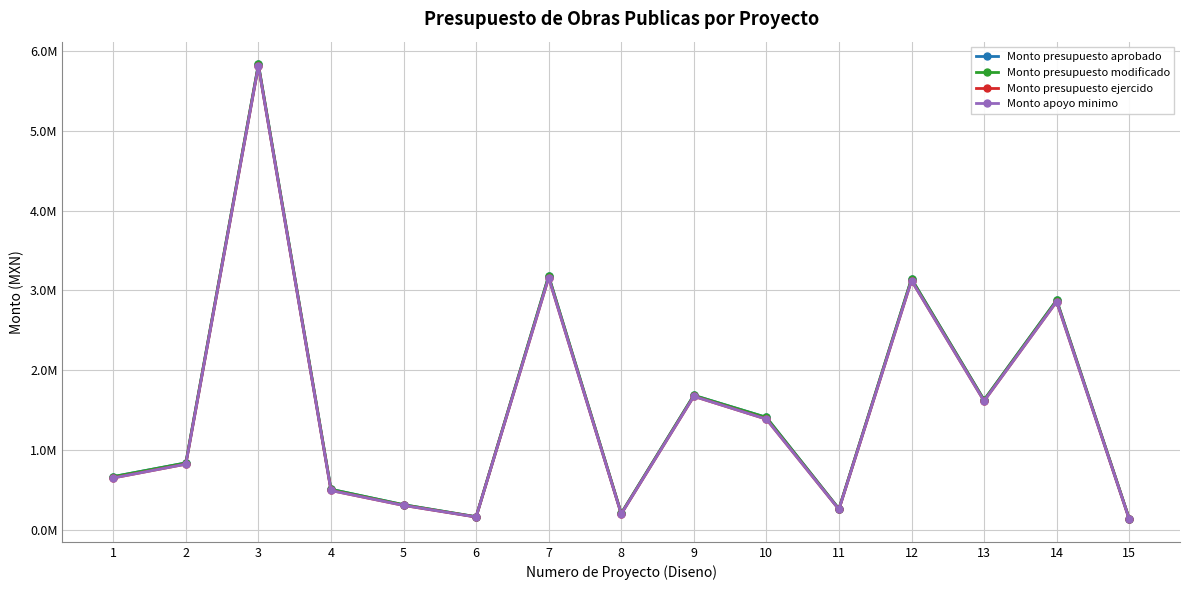

At how many categories does at least one series exceed 1825259?

4